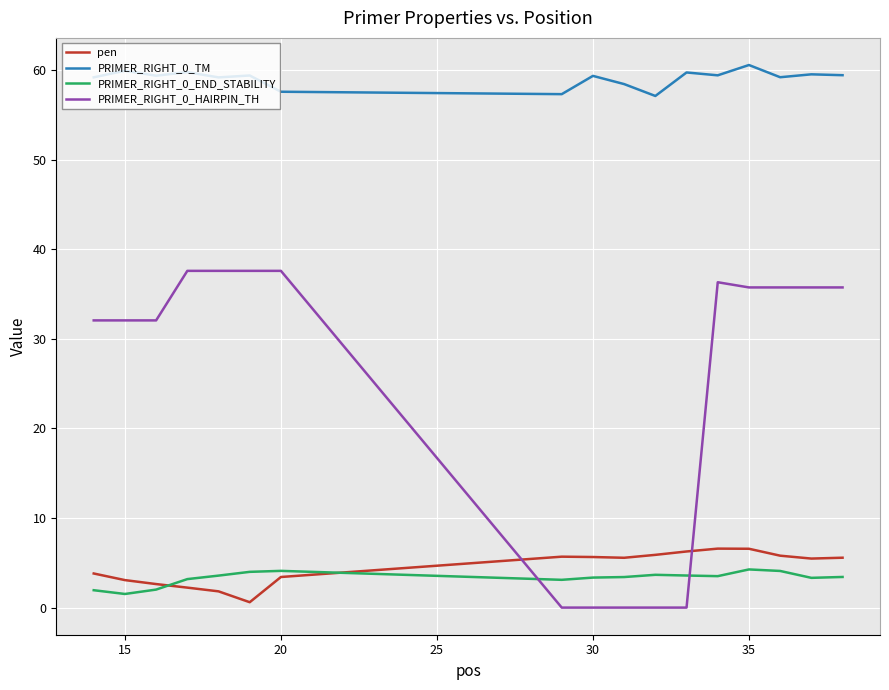

What is the highest value of the PRIMER_RIGHT_0_END_STABILITY series?

4.3